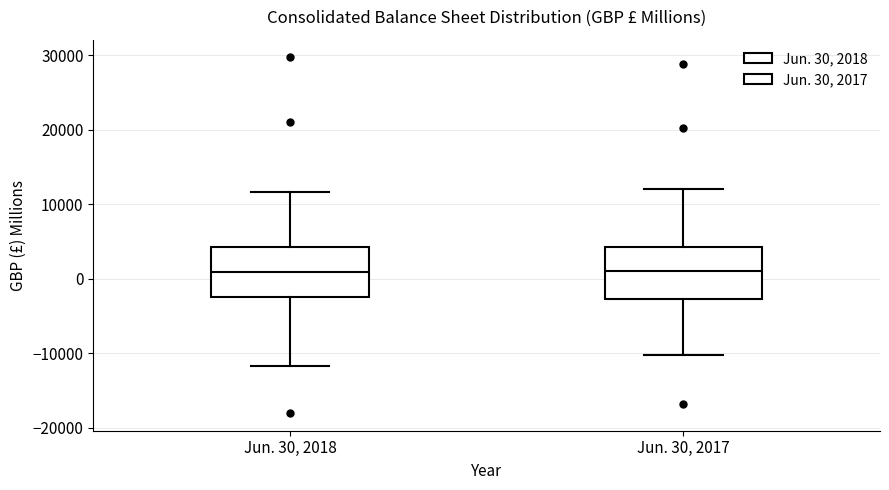

Reading left to right, transcribe this box plot: for each box, give where its median line is, the range the box spans, and where its two whiskers end, as read against the y-axis. The values are not printed on the chart, so give them approximately, as read against the axis.

Jun. 30, 2018: median 1000, box -2000 to 4000, whiskers -12000 to 12000
Jun. 30, 2017: median 1000, box -3000 to 4000, whiskers -10000 to 12000